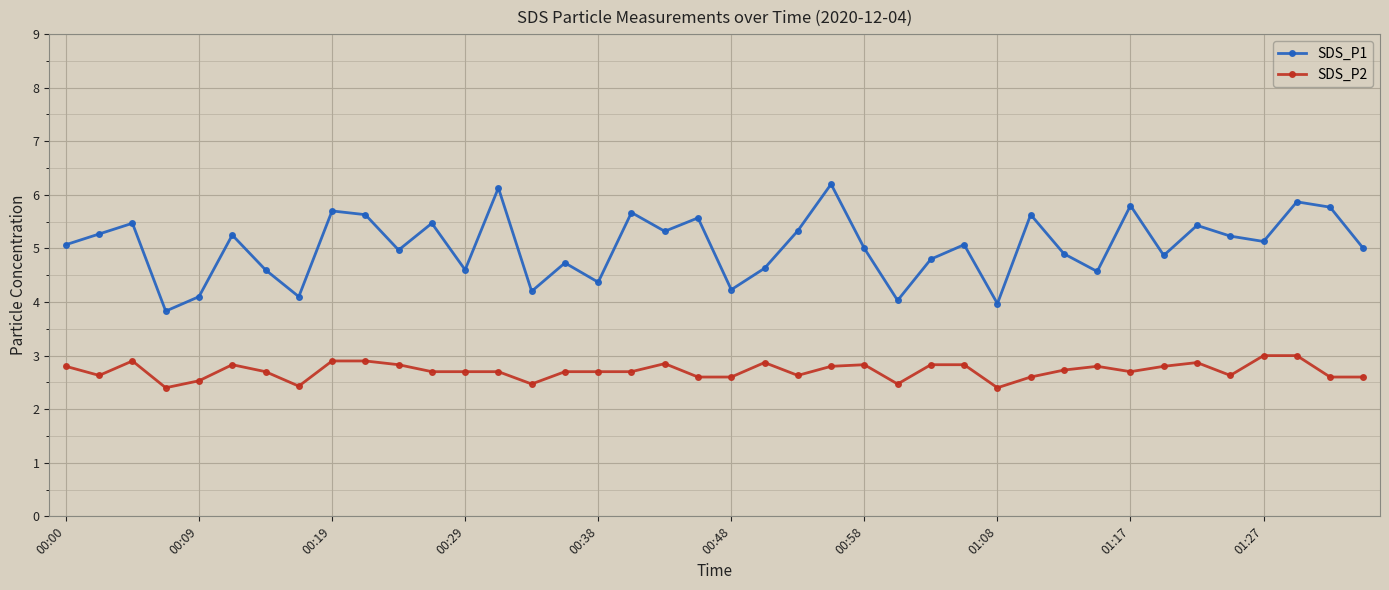

True or false: SDS_P2 and SDS_P1 intersect in this chart.

False